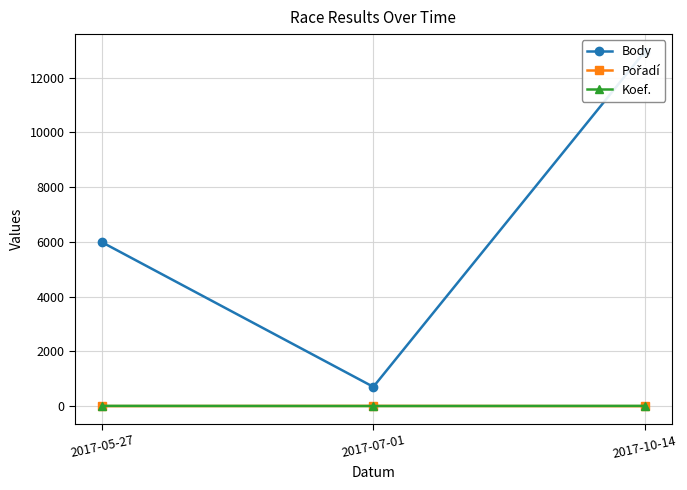

What is the difference between the maximum and second lowest values in the Body series?

6958